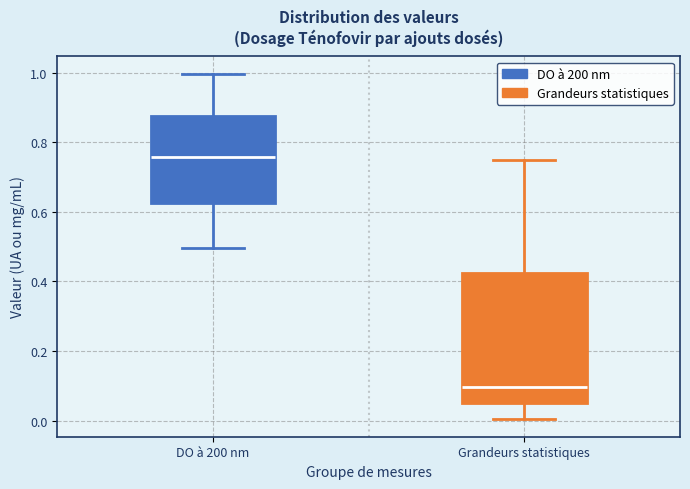

Which box is the tallest, from its lower edge to its upper edge?

Grandeurs statistiques